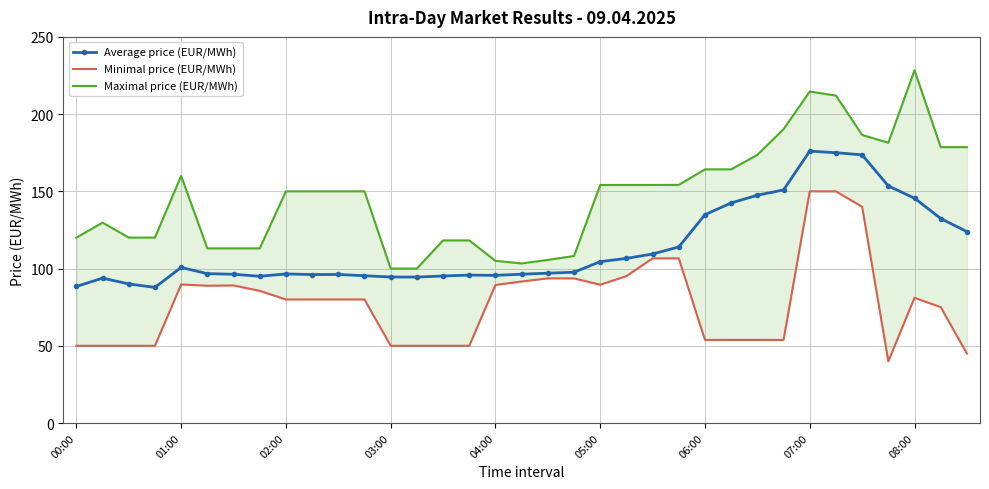

How many interior local valleys does the Minimal price (EUR/MWh) series have?

3